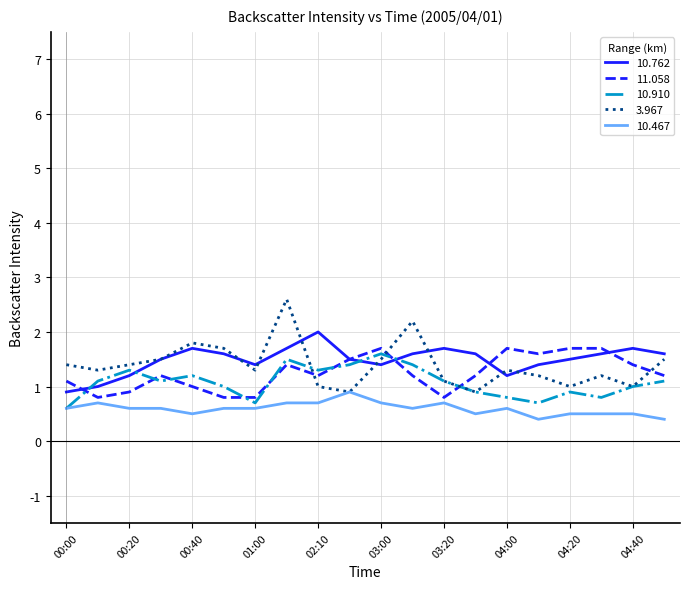

Which series has the widest spread of values?

3.967